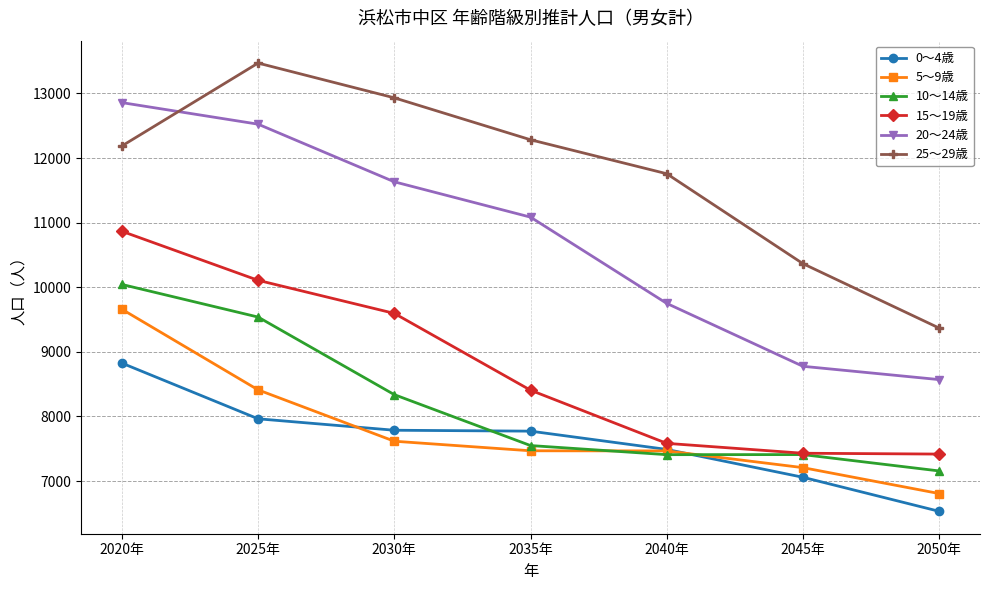

What position from the left is 2025年?

2